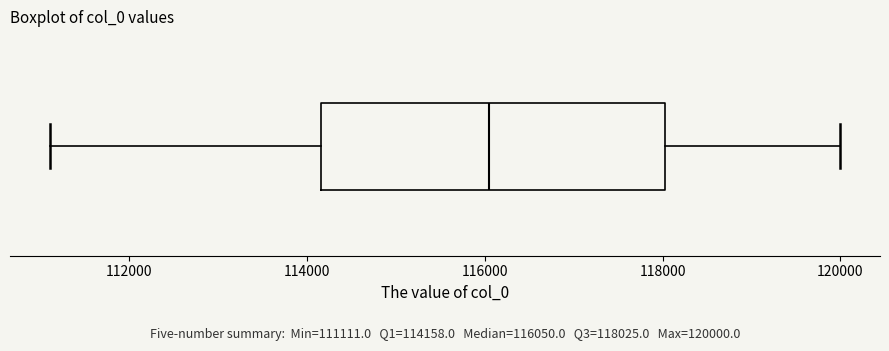

Transcribe this box plot: give where the median line is, the range the box spans, and where the two whiskers end, as read against the x-axis. The values are not printed on the chart, so give them approximately, as read against the axis.

median 116000, box 114200 to 118000, whiskers 111200 to 120000